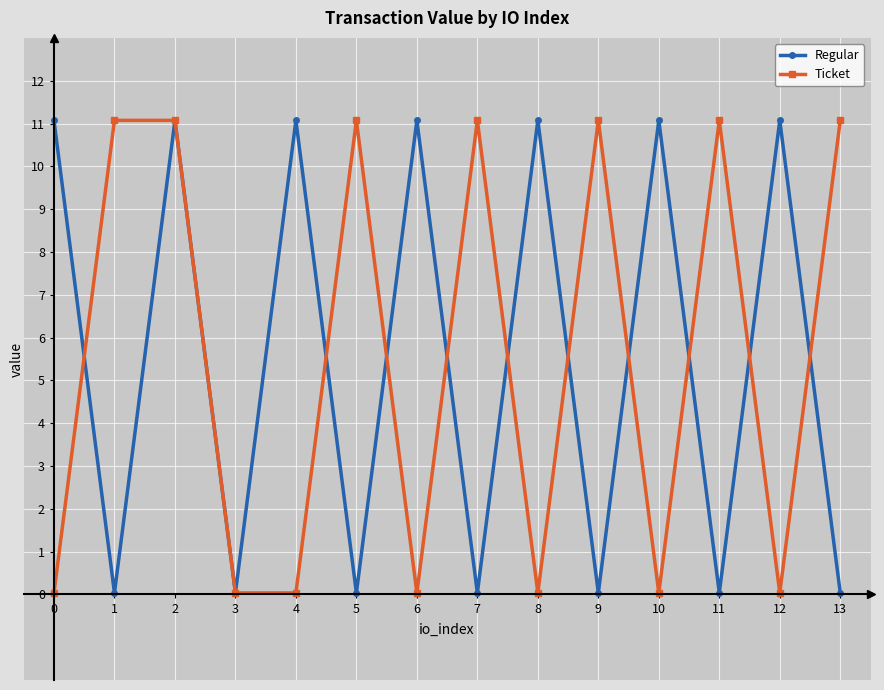

True or false: Ticket and Regular cross at least once.

True